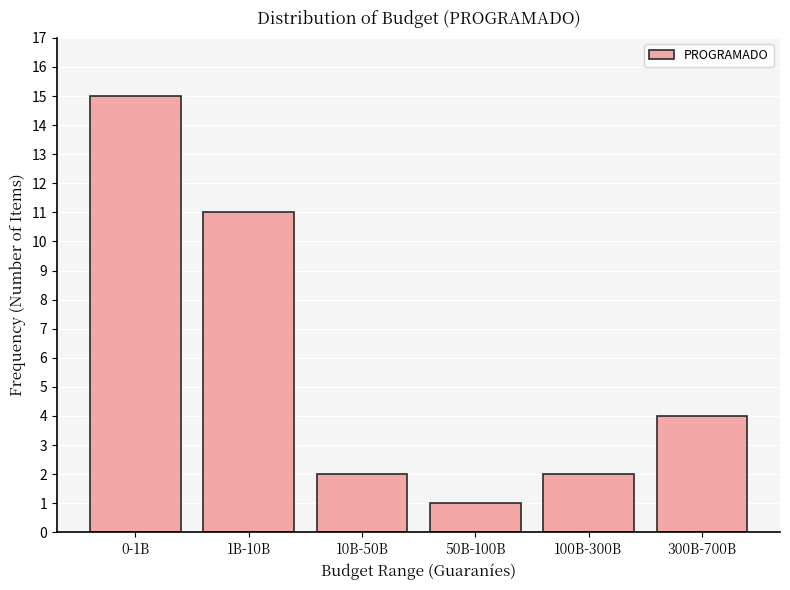

Reading left to right, transcribe all the data shown in this chart.

15	11	2	1	2	4